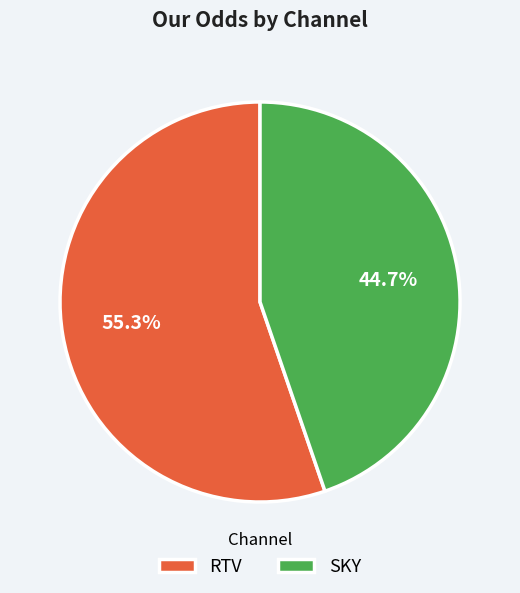

How many segments does this pie chart have?

2